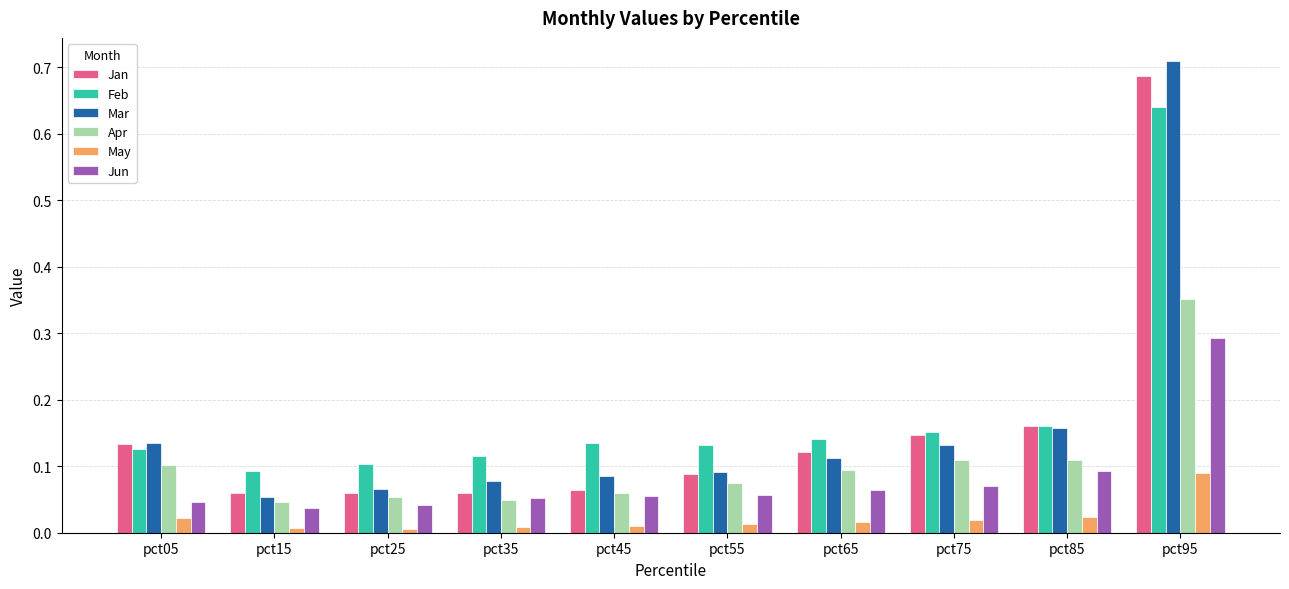

True or false: Jun has a value of 0.0 at pct55.

False